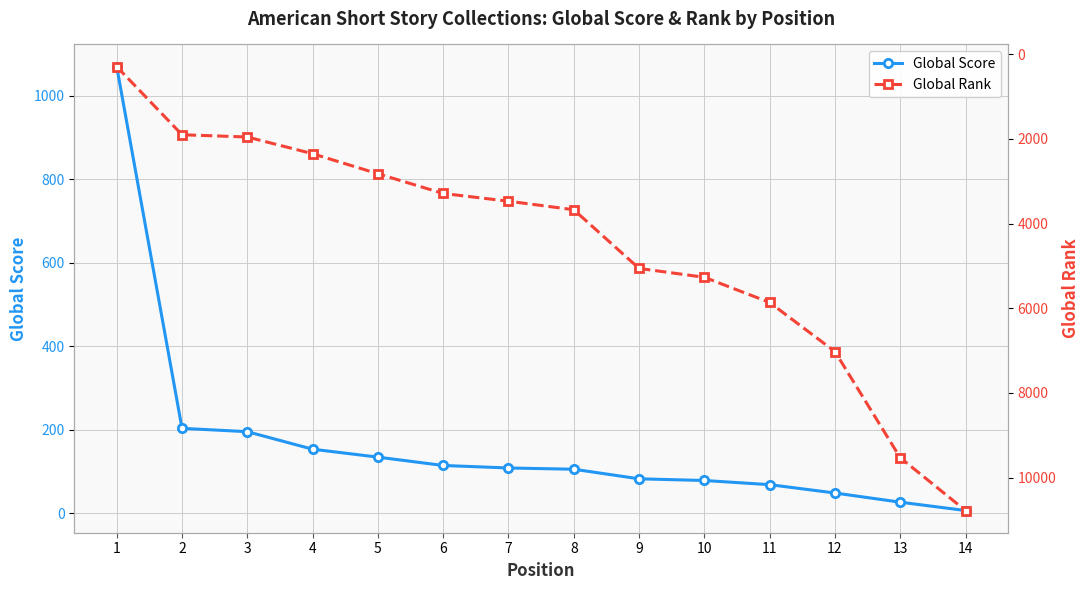

How many intersections are there between Global Rank and Global Score?

1